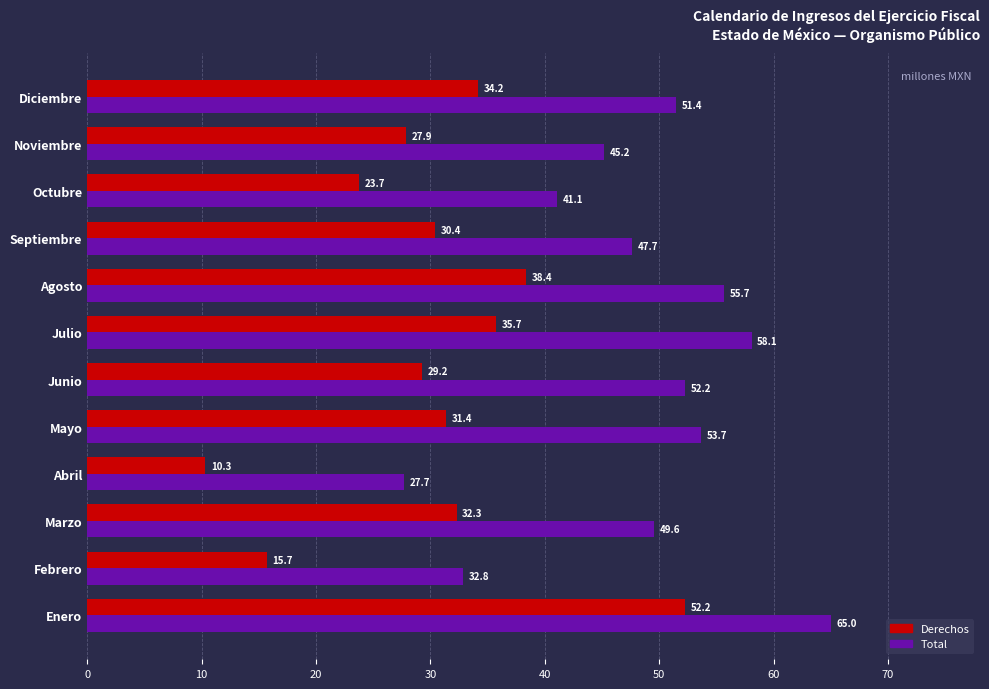

Rank the categories by Total value from lowest to highest.

Abril, Febrero, Octubre, Noviembre, Septiembre, Marzo, Diciembre, Junio, Mayo, Agosto, Julio, Enero